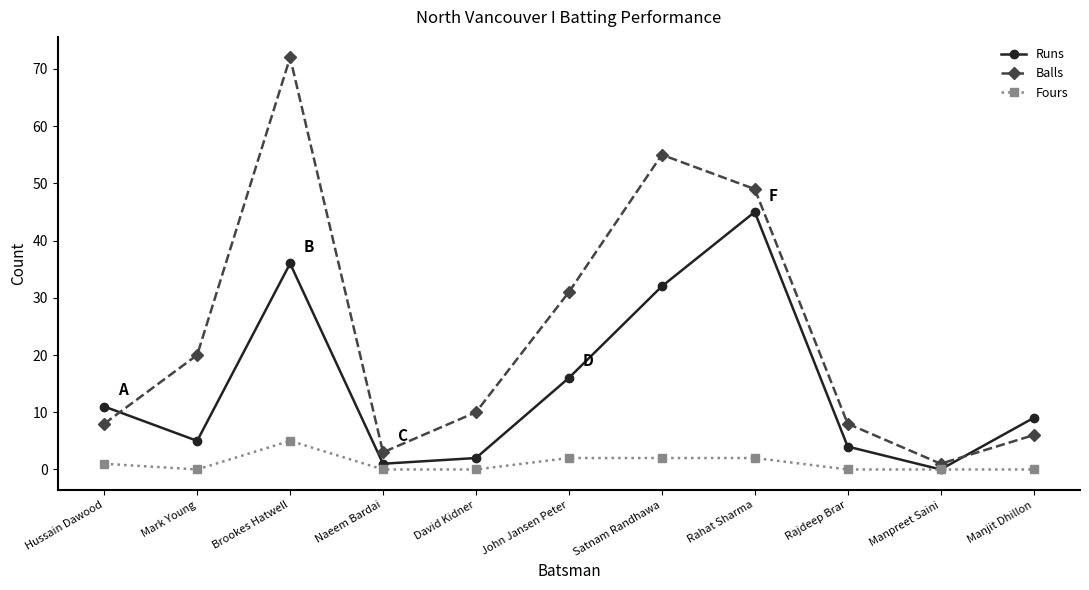

What is the difference between the maximum and minimum values in the Runs series?

45